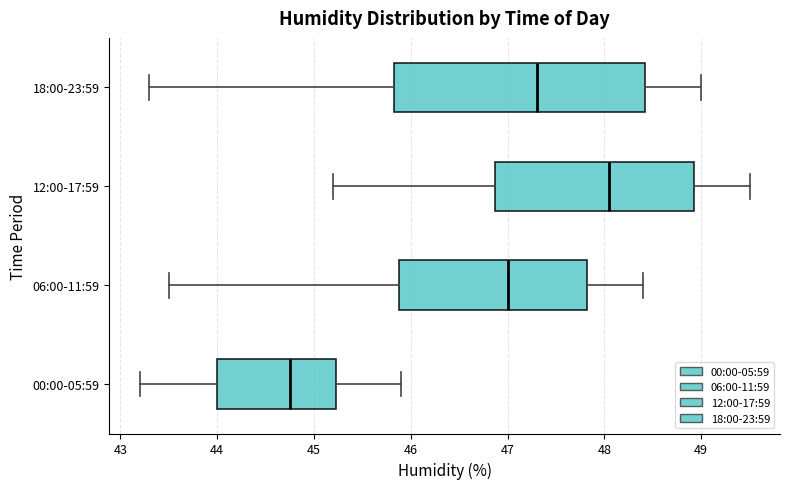

Which box is the widest, from its left edge to its right edge?

18:00-23:59